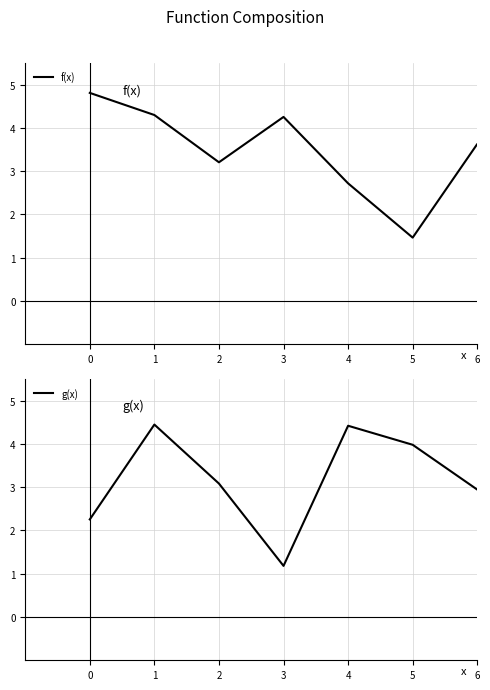

List the series in order of their peak value, highest first.

f(x), g(x)